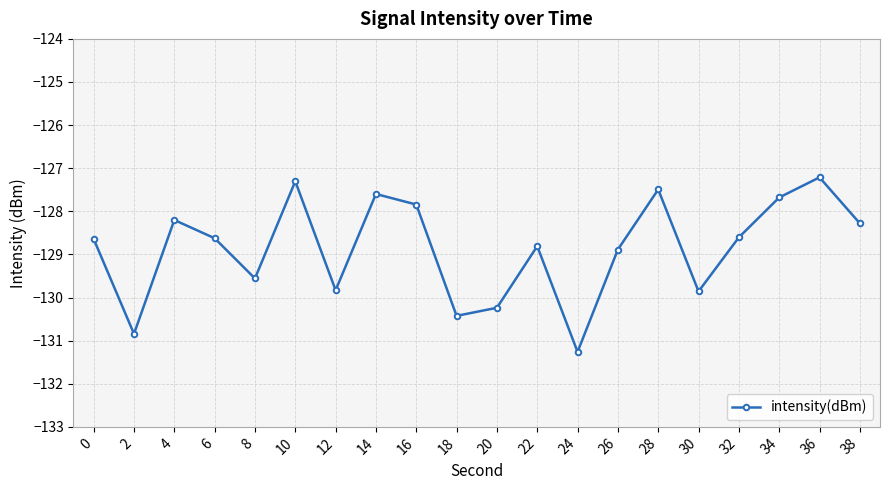

At which category does the data reach its first local peak?

4